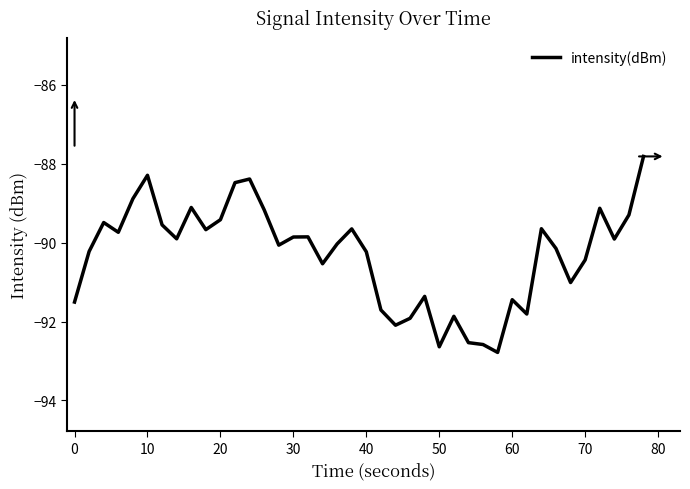

What is the difference between the maximum and minimum values?

5.0